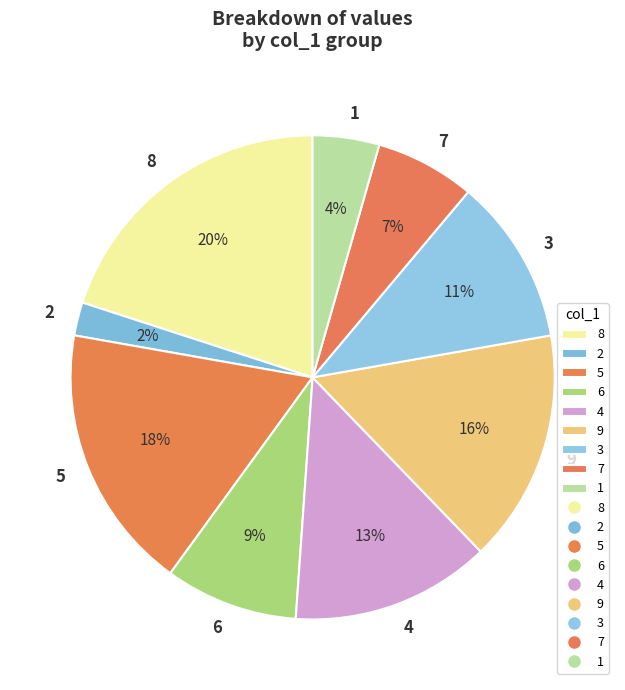

Which slice is the largest?

8